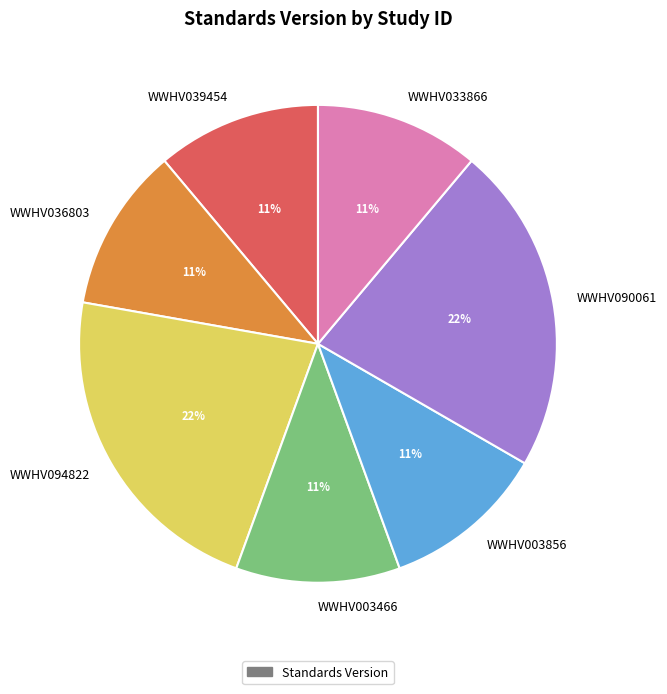

To the nearest percent, what percentage of the pie is WWHV033866?

11%